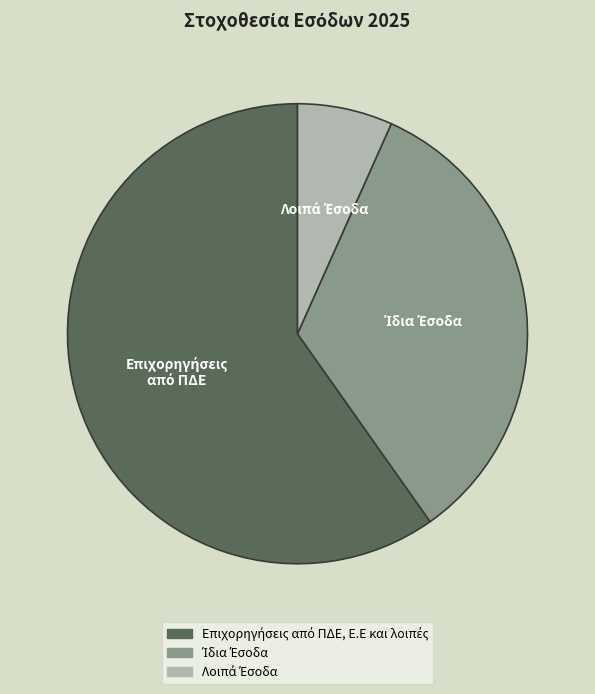

Is there a majority slice in this chart?

Yes